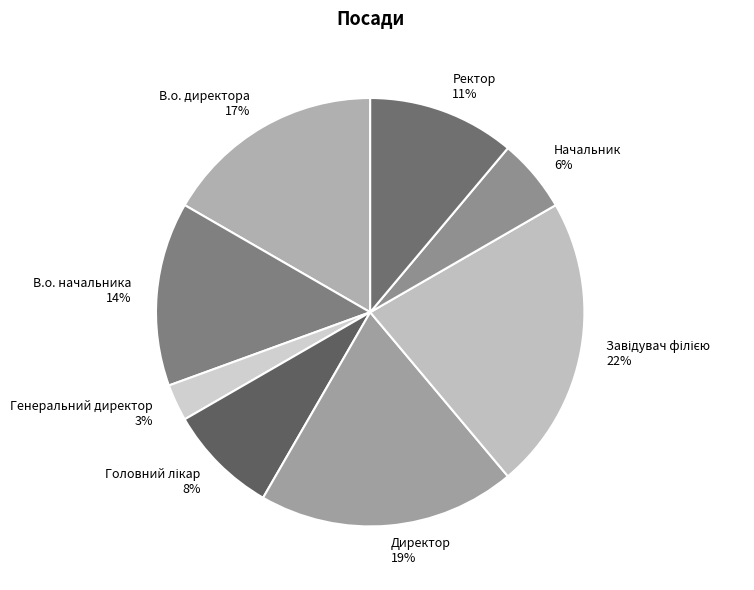

How many slices are in this pie chart?

8